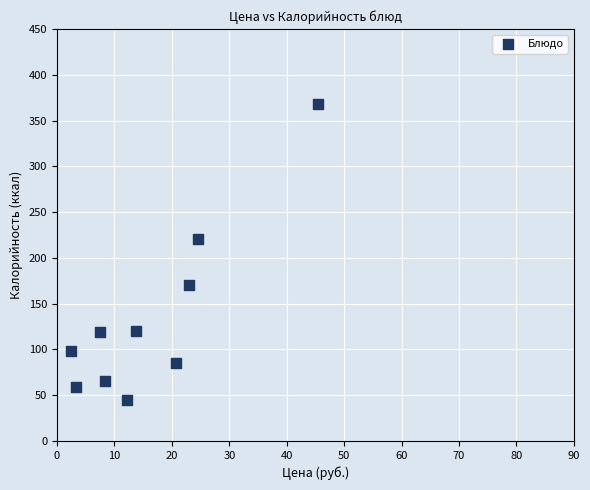

What Y value in the scatter plot is closest to 206?

220.4